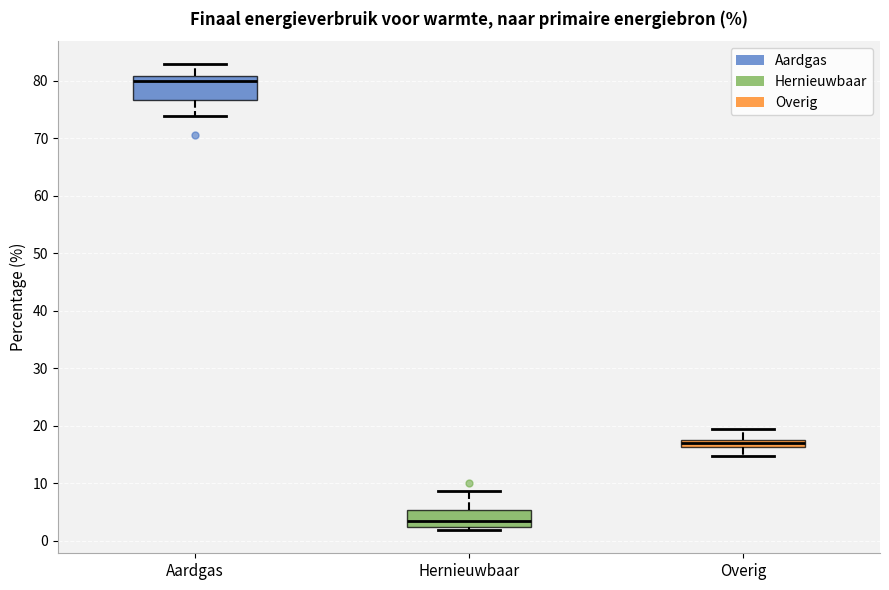

Which box is the tallest, from its lower edge to its upper edge?

Aardgas